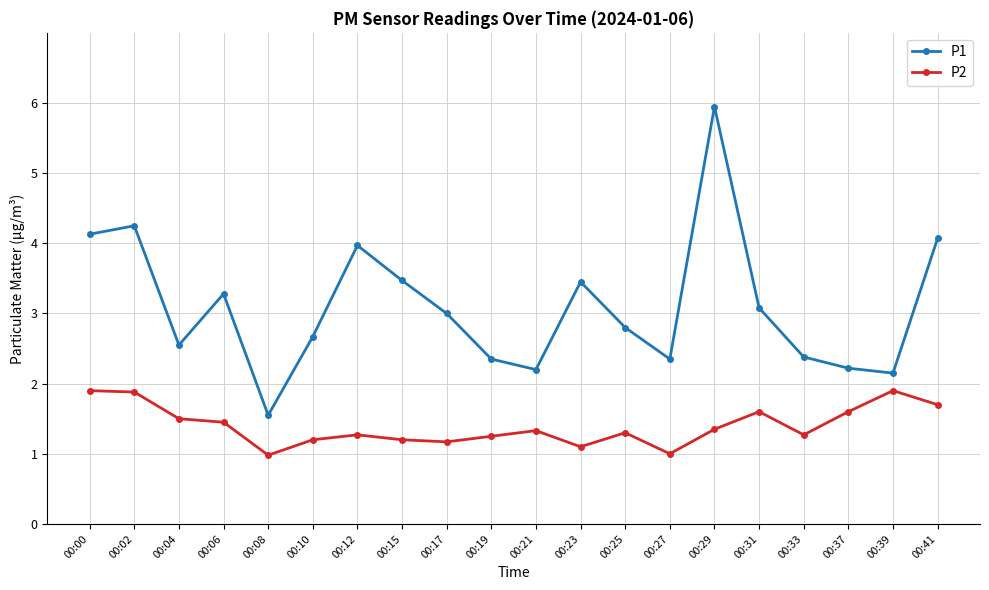

What is the maximum value shown in the chart?

6.0